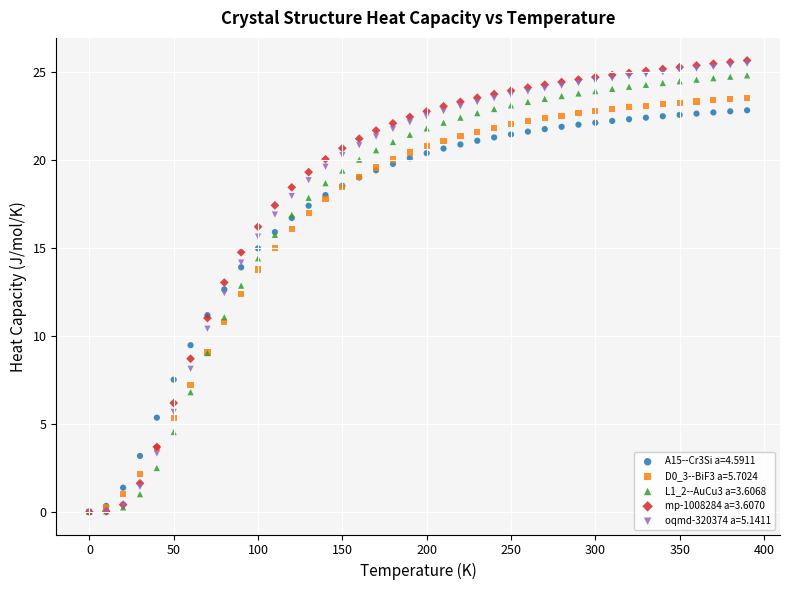

Which series has the largest Y range (max minus min)?

mp-1008284 a=3.6070